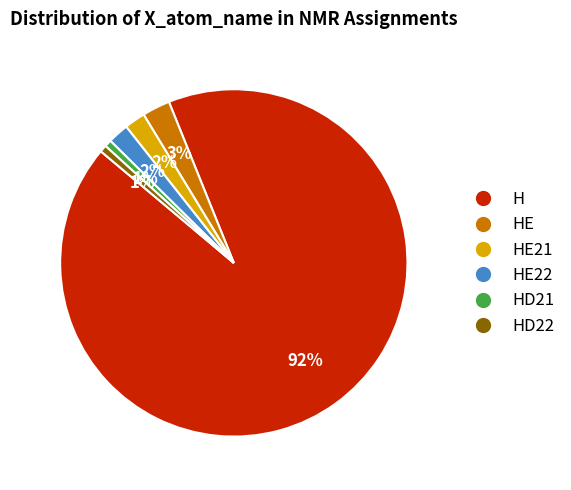

How many segments does this pie chart have?

6